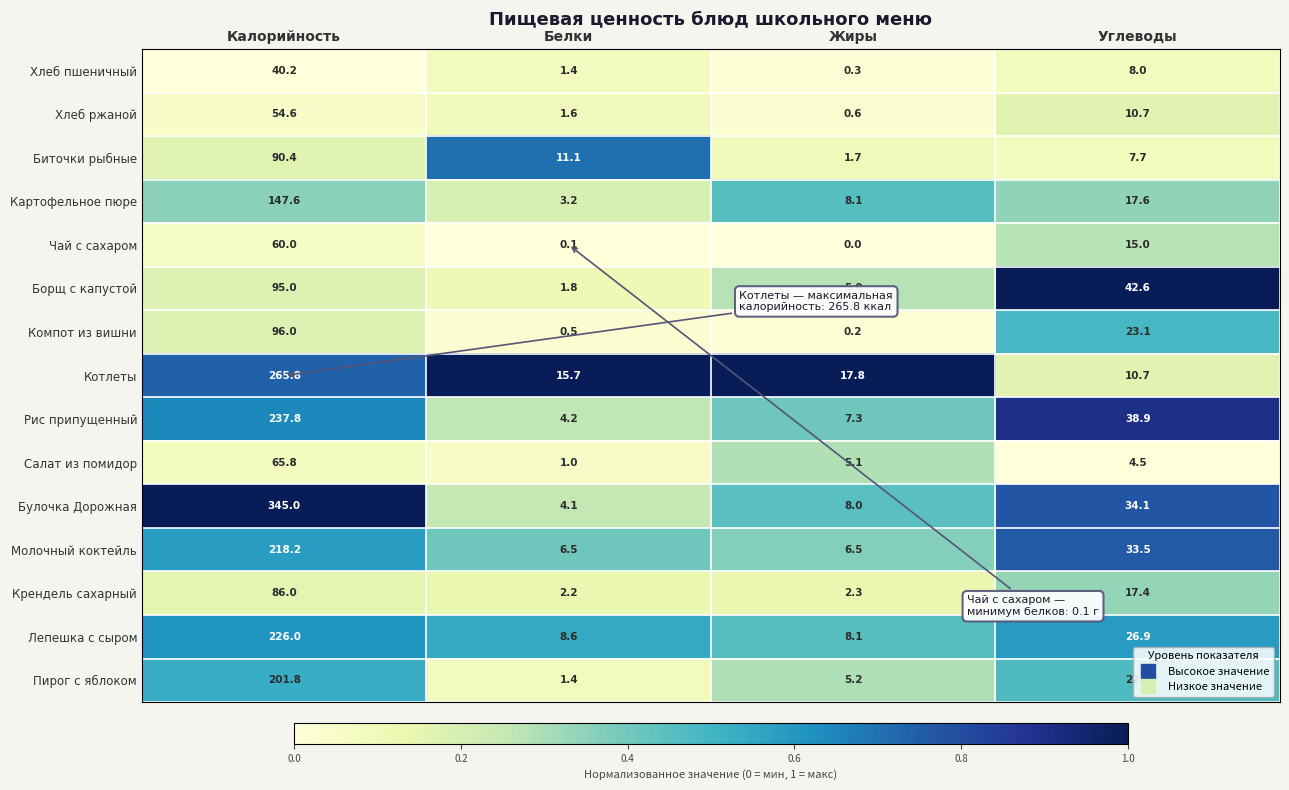

What is the average value of the Хлеб ржаной series?

16.9